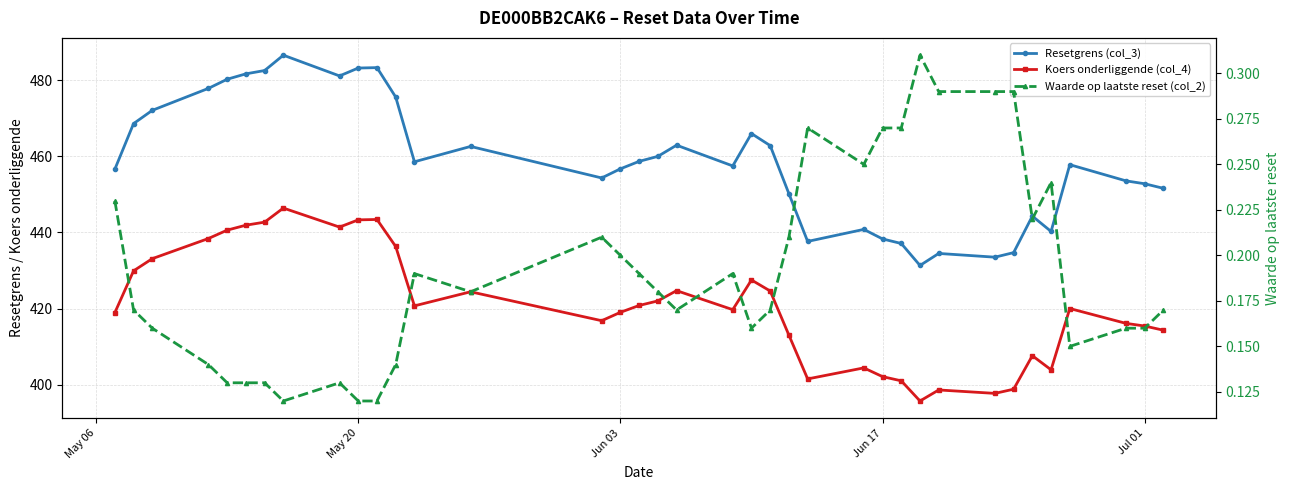

True or false: Resetgrens (col_3) and Waarde op laatste reset (col_2) intersect in this chart.

False